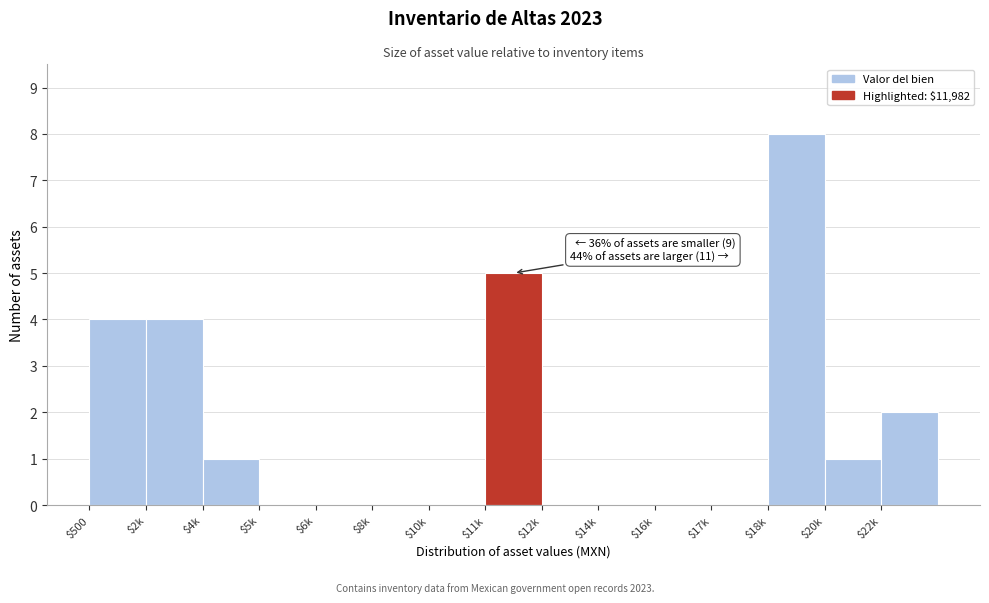

Is it true that the value at $12k is 3?

False